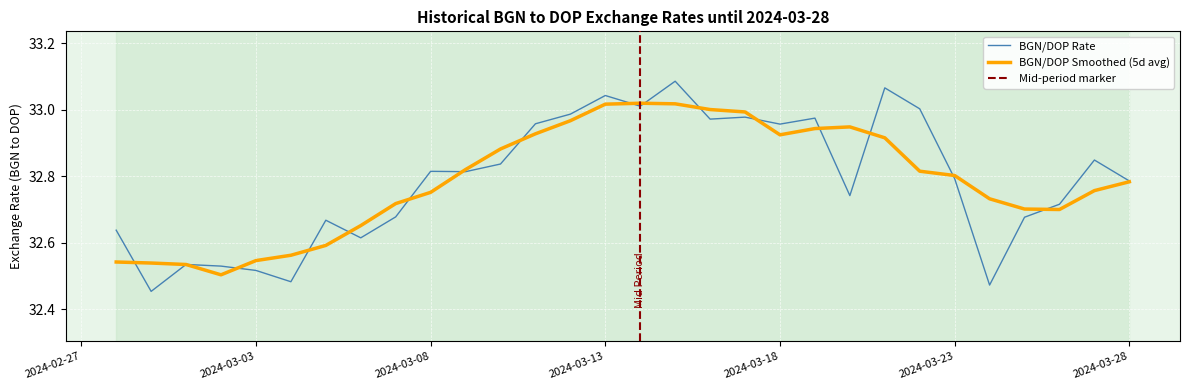

What is the change in value from 24-03-24 to 27-03-24?

+0.4